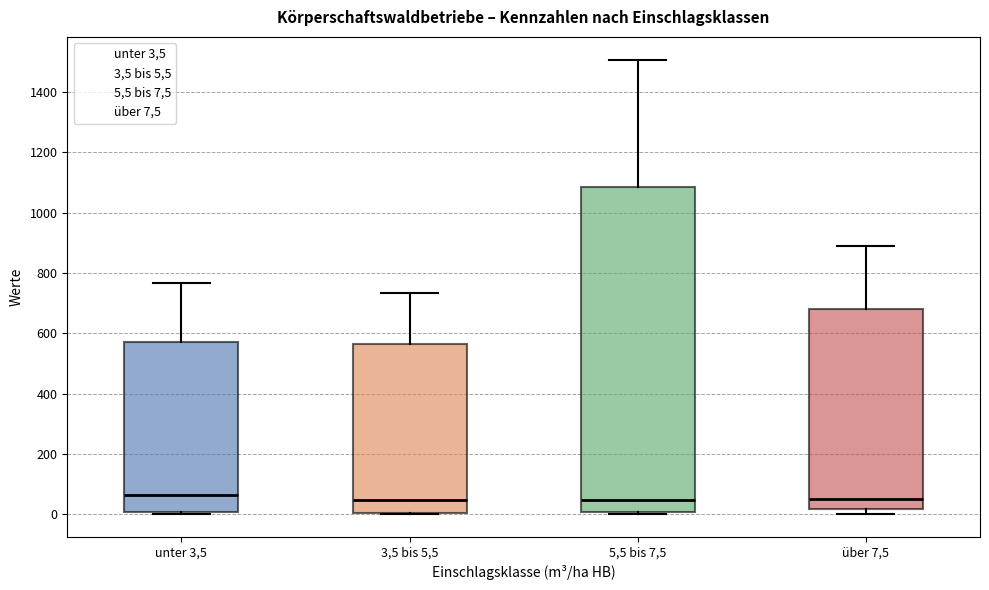

Reading left to right, transcribe this box plot: for each box, give where its median line is, the range the box spans, and where its two whiskers end, as read against the y-axis. The values are not printed on the chart, so give them approximately, as read against the axis.

unter 3,5: median 60, box 0 to 560, whiskers 0 (just below the box's lower edge) to 760
3,5 bis 5,5: median 40, box 0 to 560, whiskers 0 to 740
5,5 bis 7,5: median 40, box 0 to 1080, whiskers 0 (just below the box's lower edge) to 1500
über 7,5: median 40, box 20 to 680, whiskers 0 to 880